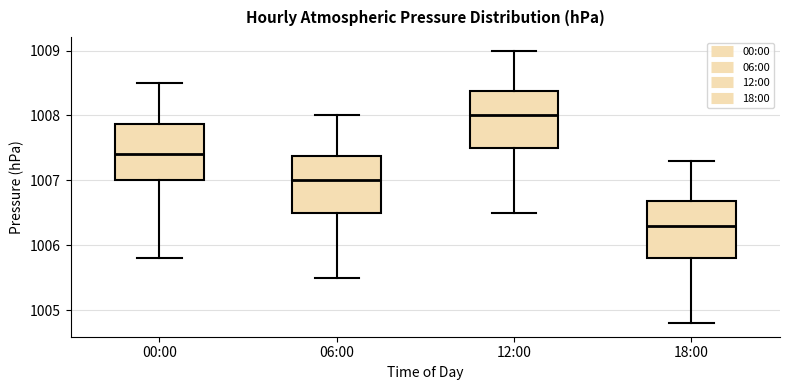

Reading left to right, read every box against the y-axis: the position of its median line, the range the box covers, and the ends of its whiskers. The values are not printed on the chart, so give them approximately, as read against the axis.

00:00: median 1007.4, box 1007.0 to 1007.9, whiskers 1005.8 to 1008.5
06:00: median 1007.0, box 1006.5 to 1007.4, whiskers 1005.5 to 1008.0
12:00: median 1008.0, box 1007.5 to 1008.4, whiskers 1006.5 to 1009.0
18:00: median 1006.3, box 1005.8 to 1006.7, whiskers 1004.8 to 1007.3